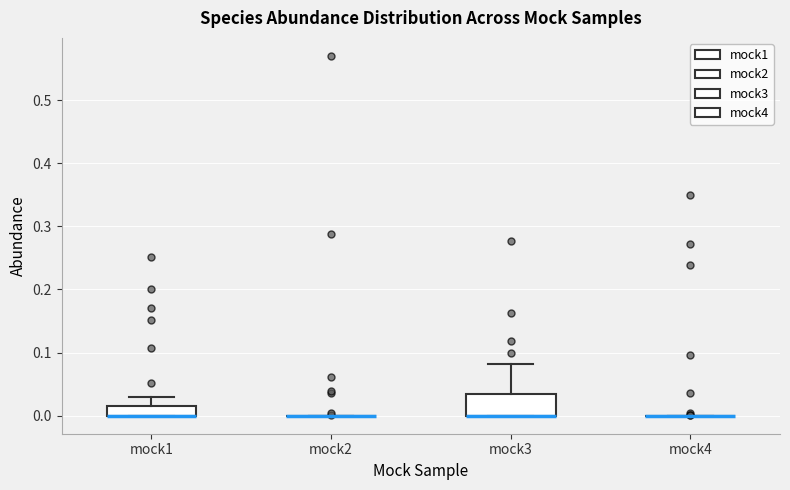

Which box is the tallest, from its lower edge to its upper edge?

mock3